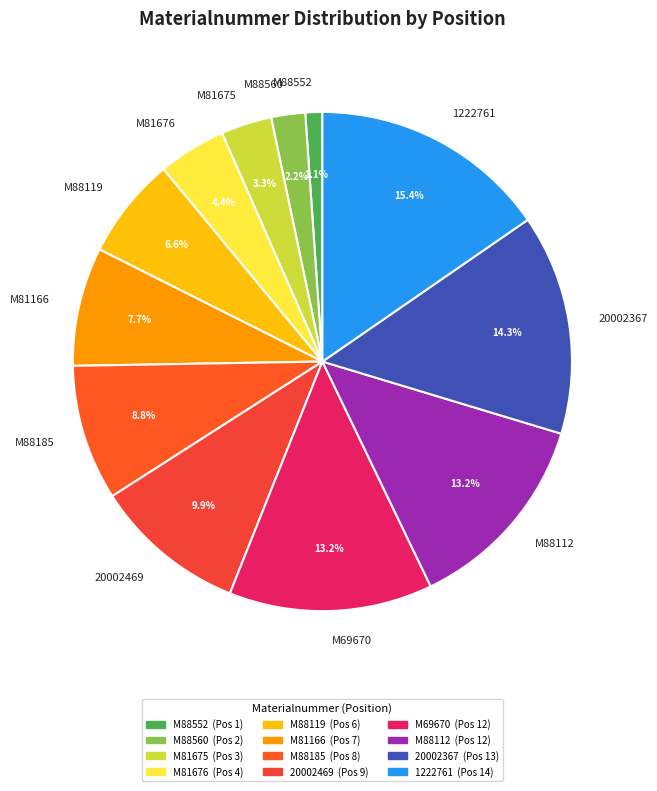

The M88552 slice represents 11% of the pie. True or false?

False